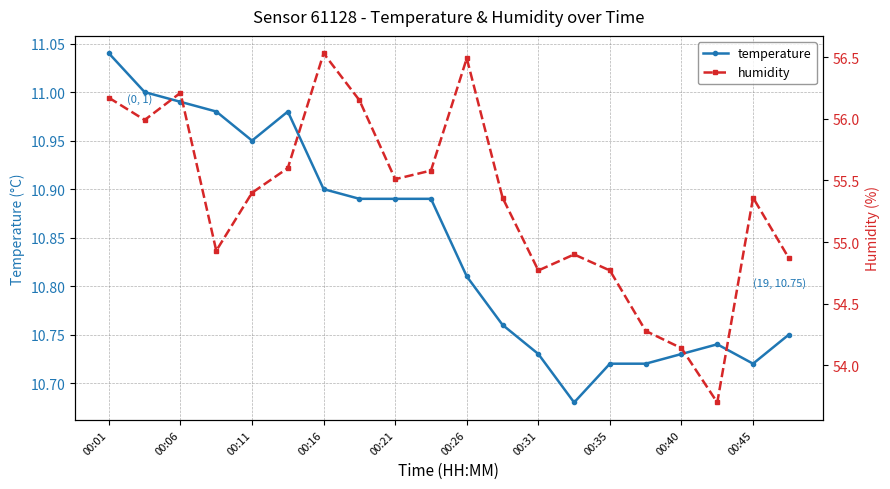

Does the chart display data point markers on the line(s)?

Yes